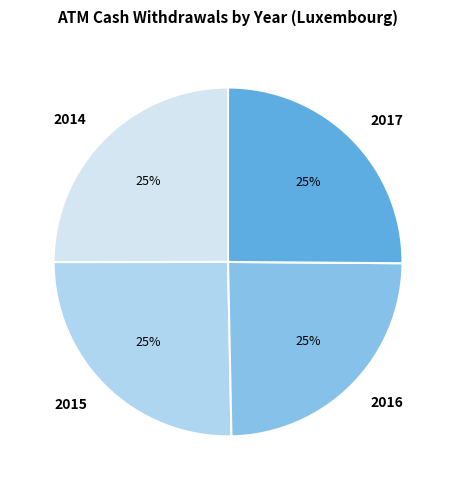

Which has a higher value, 2017 or 2016?

2017